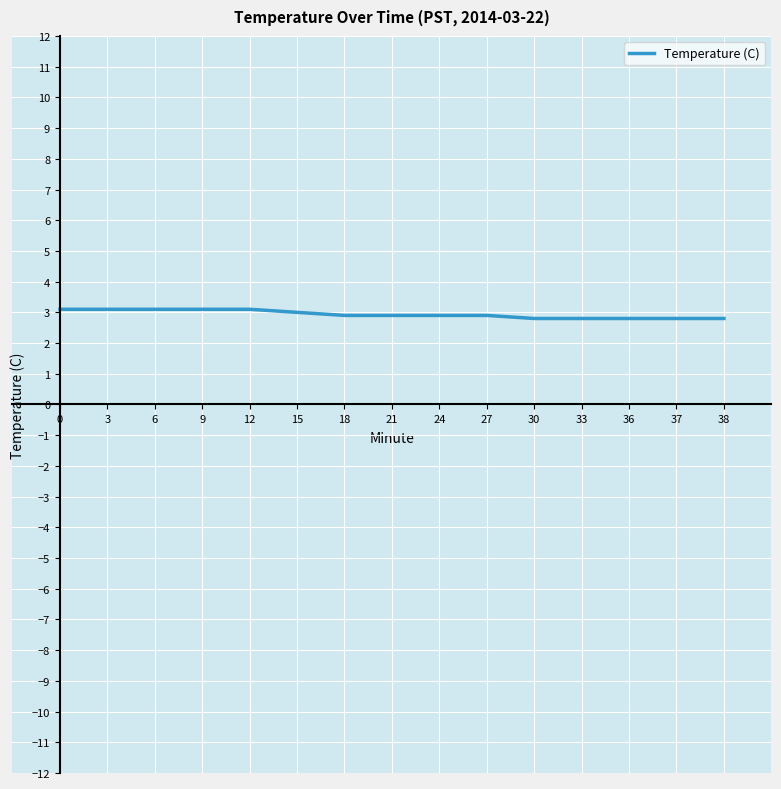

Which has a higher value, 27 or 9?

9